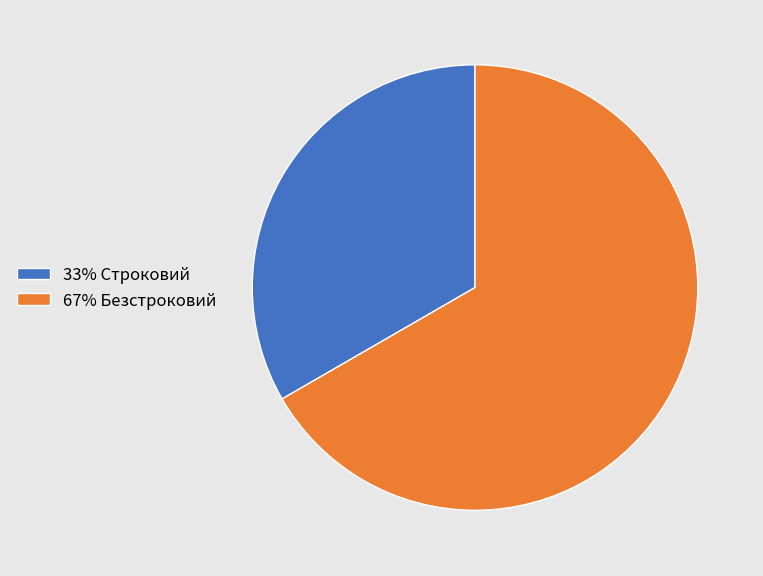

True or false: 33% Строковий accounts for 33% of the total.

True